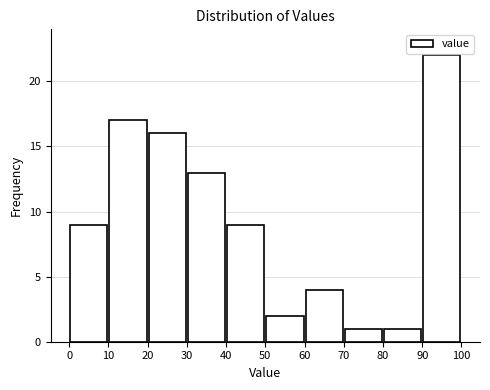

Reading left to right, transcribe this chart: for each bar, give the range it covers on the x-axis and its height. The values are not printed on the chart, so give them approximately, as read against the axis.

0 to 10: 9
10 to 20: 17
20 to 30: 16
30 to 40: 13
40 to 50: 9
50 to 60: 2
60 to 70: 4
70 to 80: 1
80 to 90: 1
90 to 100: 22